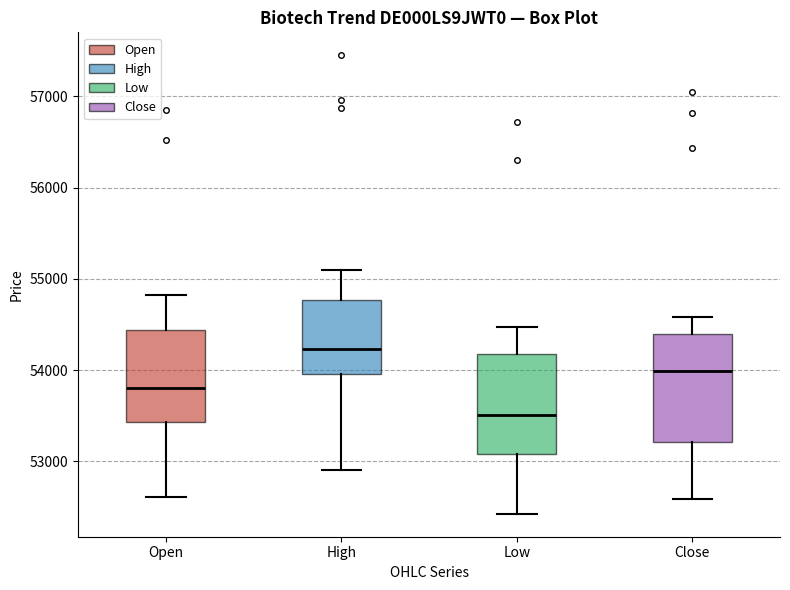

Reading left to right, transcribe this box plot: for each box, give where its median line is, the range the box spans, and where its two whiskers end, as read against the y-axis. The values are not printed on the chart, so give them approximately, as read against the axis.

Open: median 53800, box 53400 to 54400, whiskers 52600 to 54800
High: median 54200, box 54000 to 54800, whiskers 52900 to 55100
Low: median 53500, box 53100 to 54200, whiskers 52400 to 54500
Close: median 54000, box 53200 to 54400, whiskers 52600 to 54600